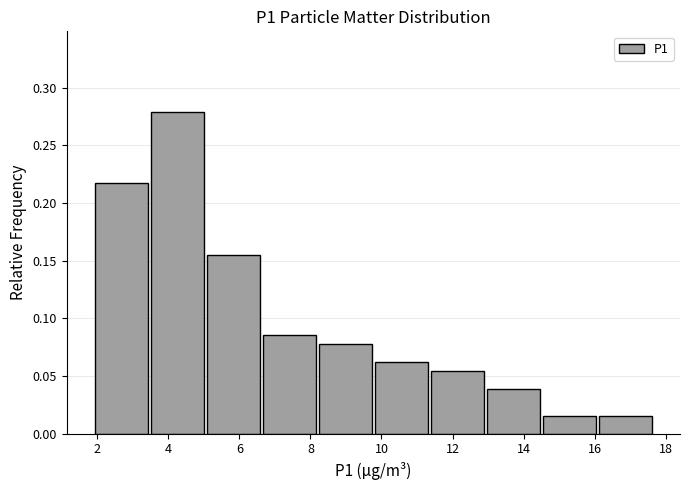

Which range on the x-axis has the tallest bar?

3.4 to 5.0